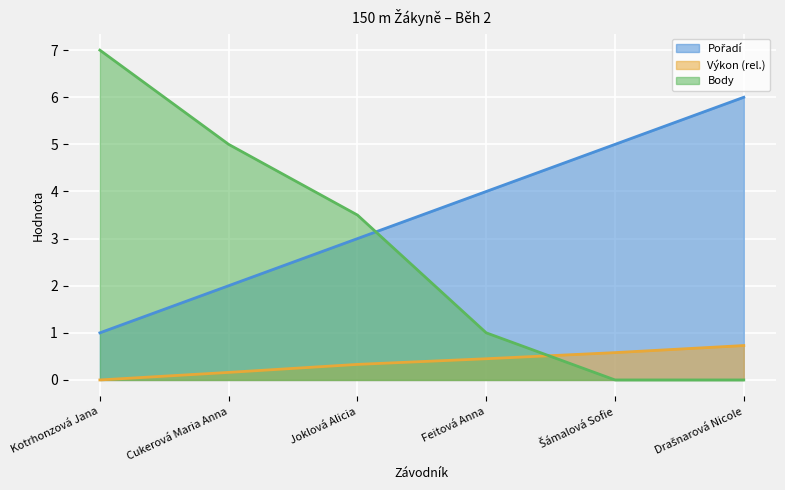

Which series has the widest spread of values?

Body